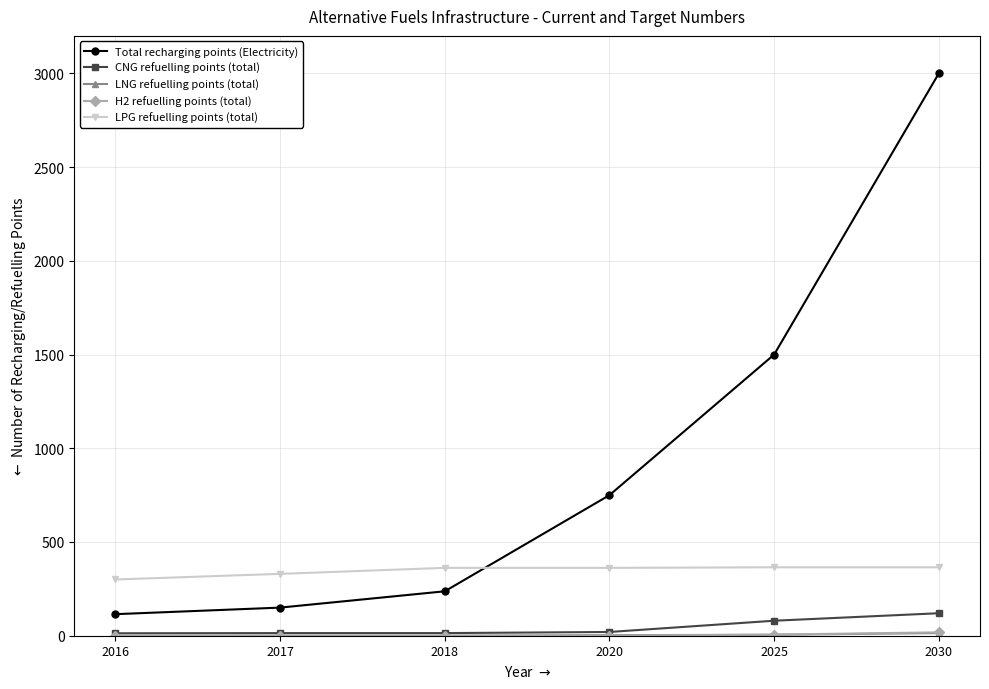

True or false: Total recharging points (Electricity) and LPG refuelling points (total) cross at least once.

True